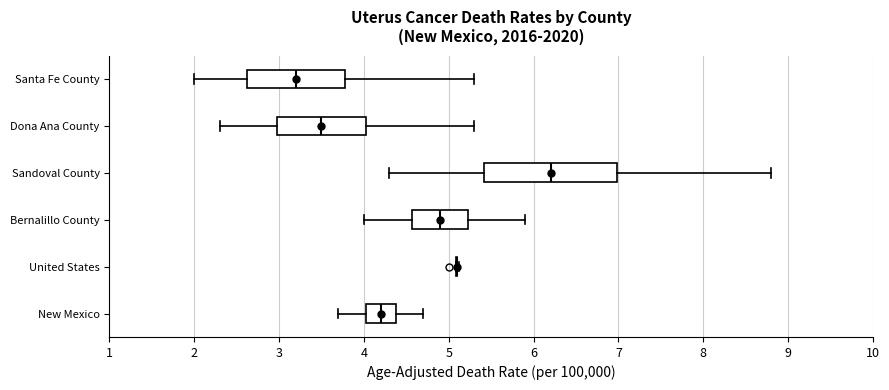

Reading bottom to top, transcribe this box plot: for each box, give where its median line is, the range the box spans, and where its two whiskers end, as read against the x-axis. The values are not printed on the chart, so give them approximately, as read against the axis.

New Mexico: median 4.2, box 4.0 to 4.4, whiskers 3.7 to 4.7
United States: box collapsed to a line at 5.1, whiskers 5.1 to 5.1
Bernalillo County: median 4.9, box 4.6 to 5.2, whiskers 4.0 to 5.9
Sandoval County: median 6.2, box 5.4 to 7.0, whiskers 4.3 to 8.8
Dona Ana County: median 3.5, box 3.0 to 4.0, whiskers 2.3 to 5.3
Santa Fe County: median 3.2, box 2.6 to 3.8, whiskers 2.0 to 5.3